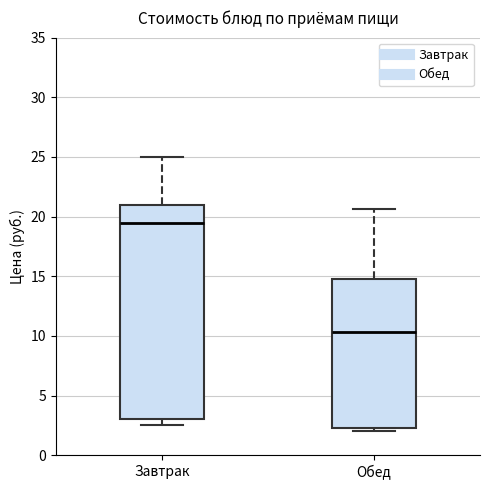

Reading left to right, transcribe this box plot: for each box, give where its median line is, the range the box spans, and where its two whiskers end, as read against the y-axis. The values are not printed on the chart, so give them approximately, as read against the axis.

Завтрак: median 19.5, box 3.0 to 21.0, whiskers 2.5 to 25.0
Обед: median 10.5, box 2.5 to 15.0, whiskers 2.0 to 20.5